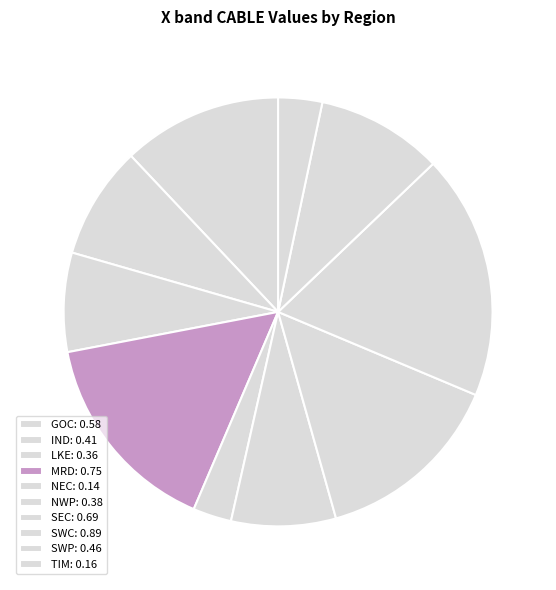

How many segments does this pie chart have?

10